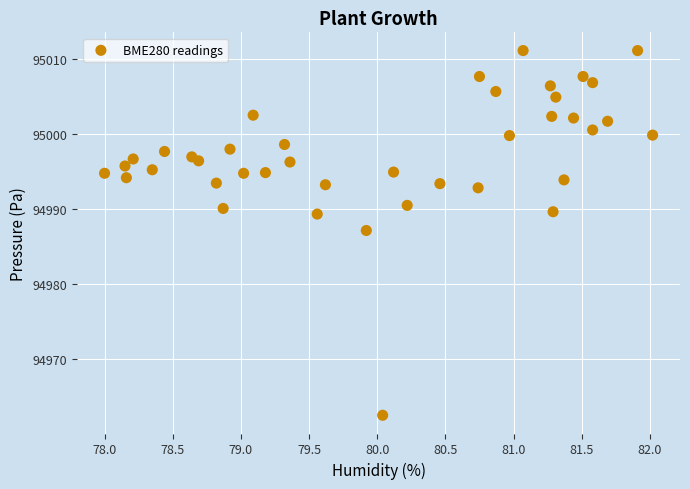

What Y value in the scatter plot is closest to 94986?

94987.1